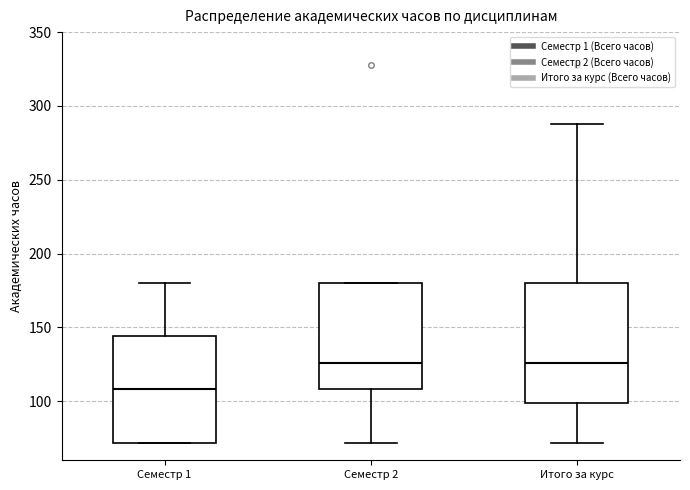

Reading left to right, read every box against the y-axis: the position of its median line, the range the box covers, and the ends of its whiskers. The values are not printed on the chart, so give them approximately, as read against the axis.

Семестр 1: median 110, box 70 to 145, whiskers 70 to 180
Семестр 2: median 125, box 110 to 180, whiskers 70 to 180
Итого за курс: median 125, box 100 to 180, whiskers 70 to 290